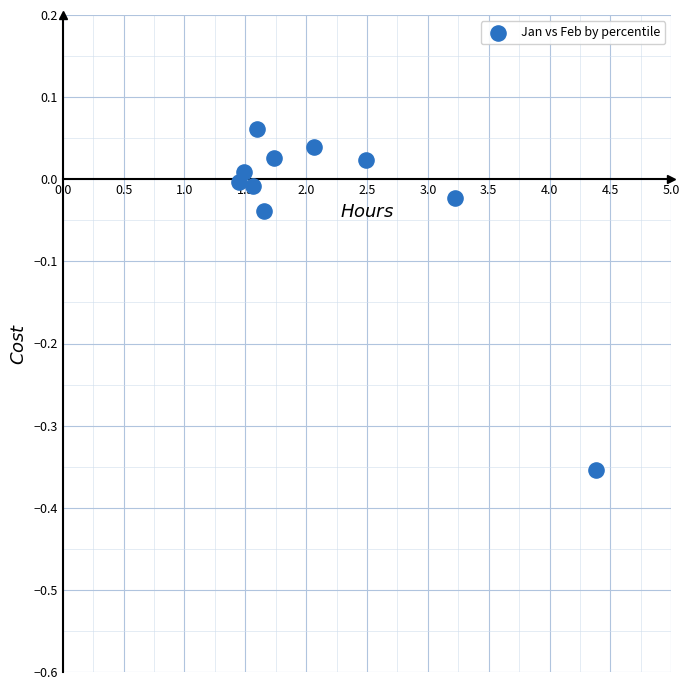

What is the range of X values (max minus min)?

2.9